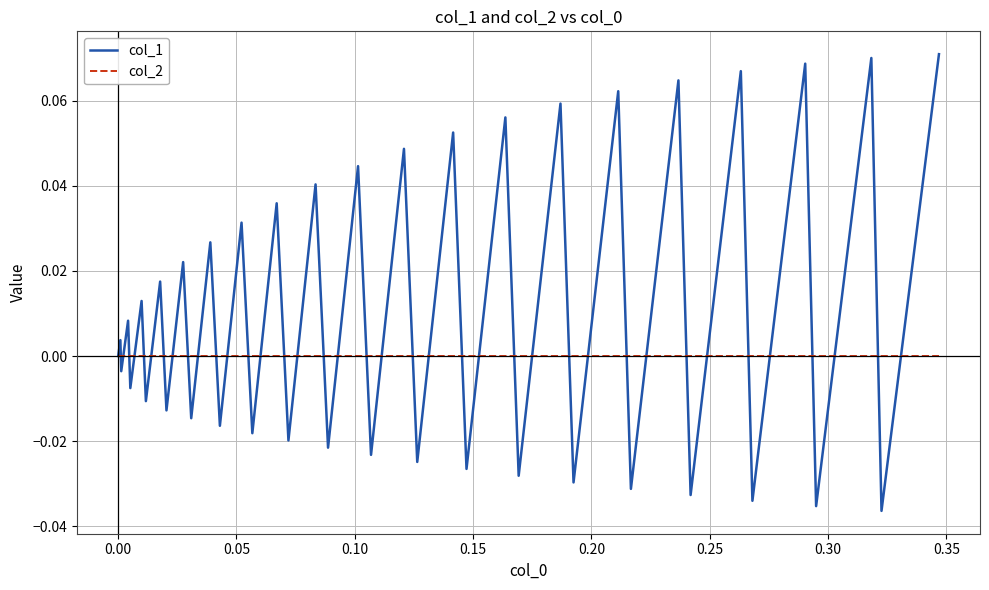

List the series in order of their peak value, highest first.

col_1, col_2